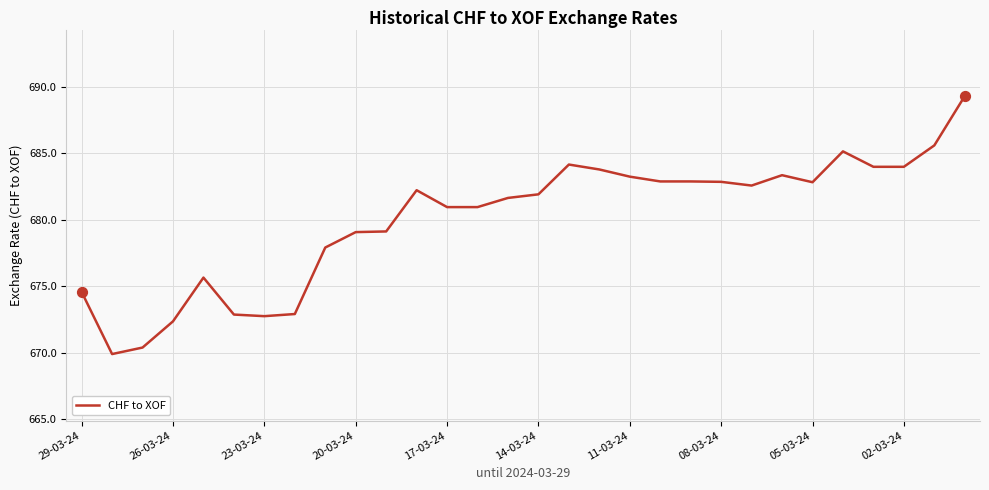

What is the difference between the maximum and minimum values?

19.4